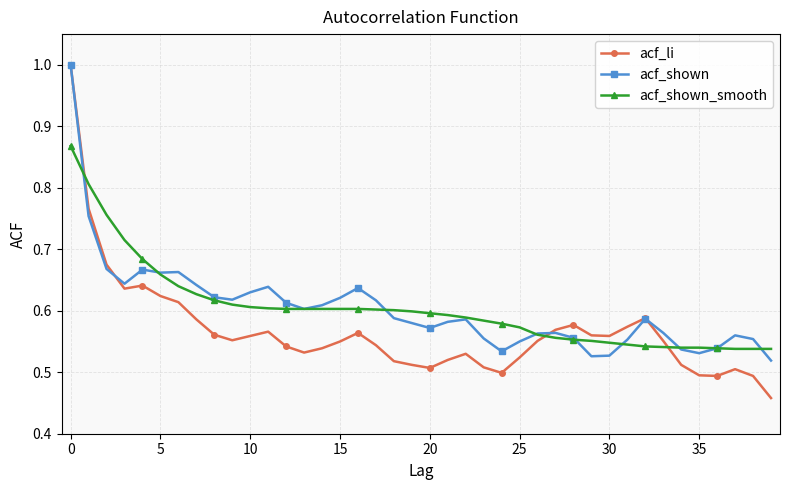

Which series has the widest spread of values?

acf_li